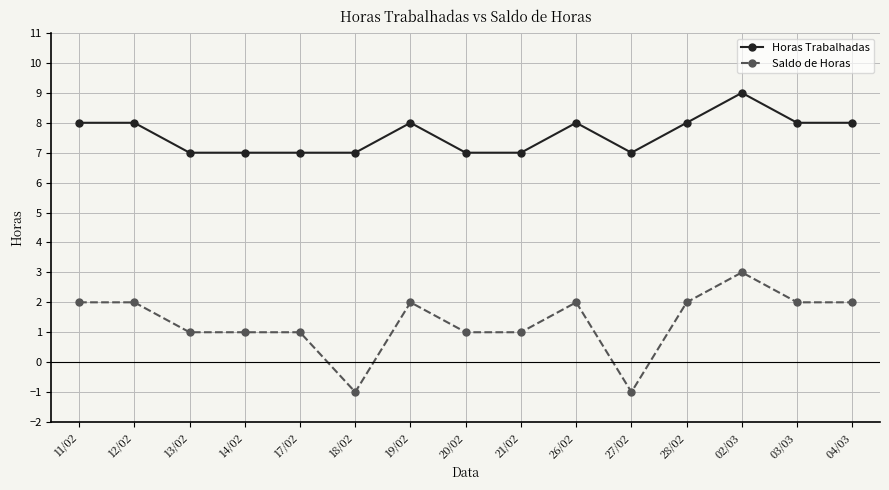

What is the value of the Saldo de Horas point at the 7th from the left?

2